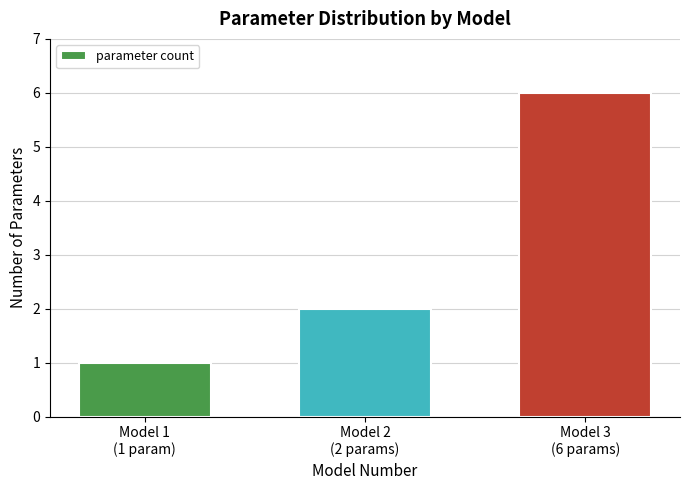

Reading right to left, transcribe all the data shown in this chart.

6	2	1